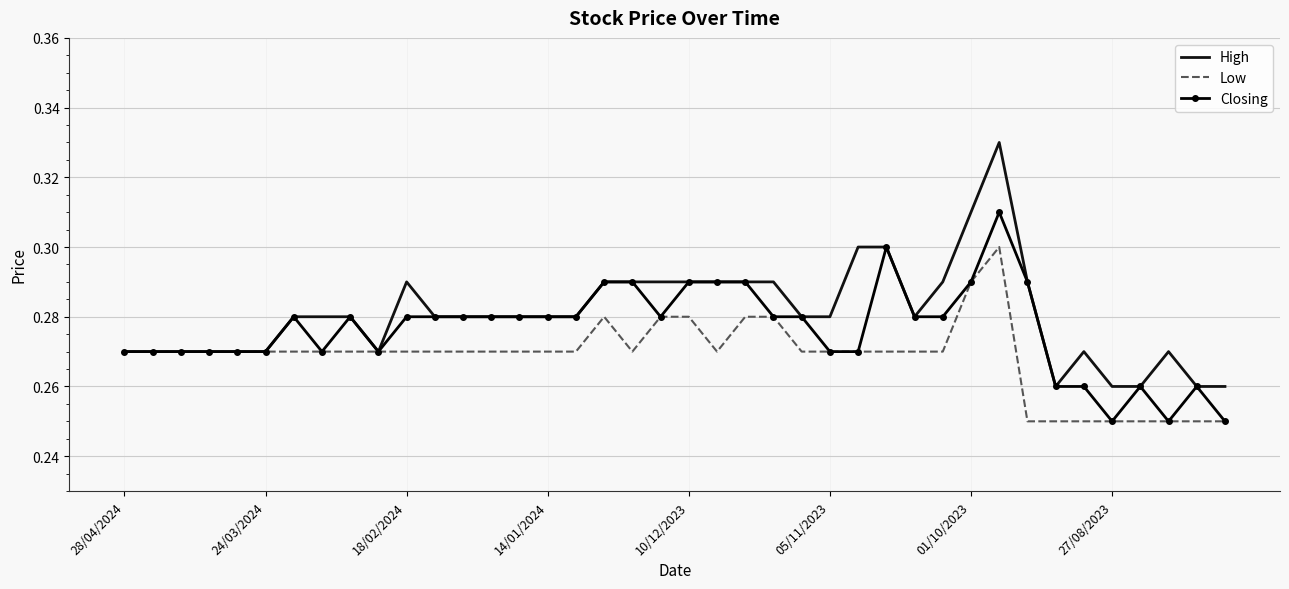

Rank the series by their average value, from lowest to highest.

Low, Closing, High